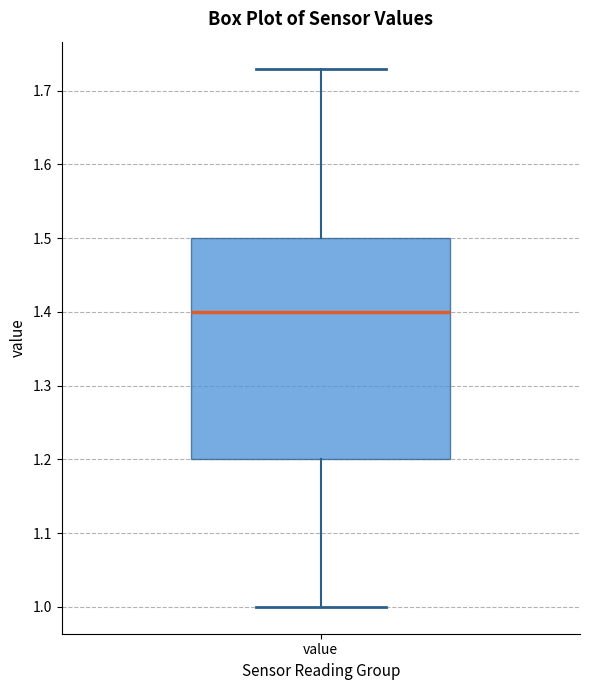

Read this box plot against the y-axis: the position of the median line, the range covered by the box, and the ends of both whiskers. The values are not printed on the chart, so give them approximately, as read against the axis.

median 1.40, box 1.20 to 1.50, whiskers 1.00 to 1.73